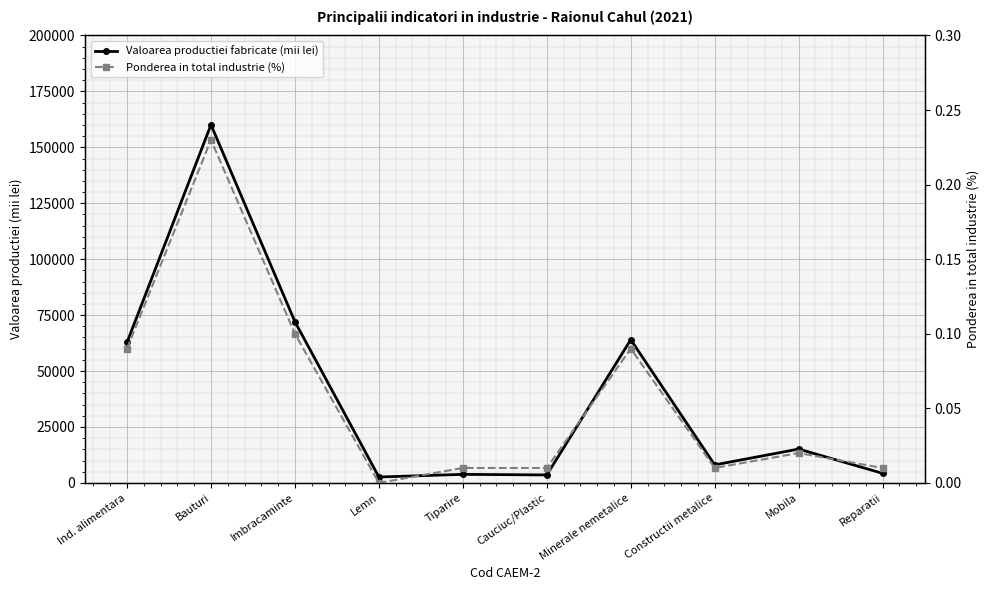

What is the total value across all series at Minerale nemetalice?

63995.0